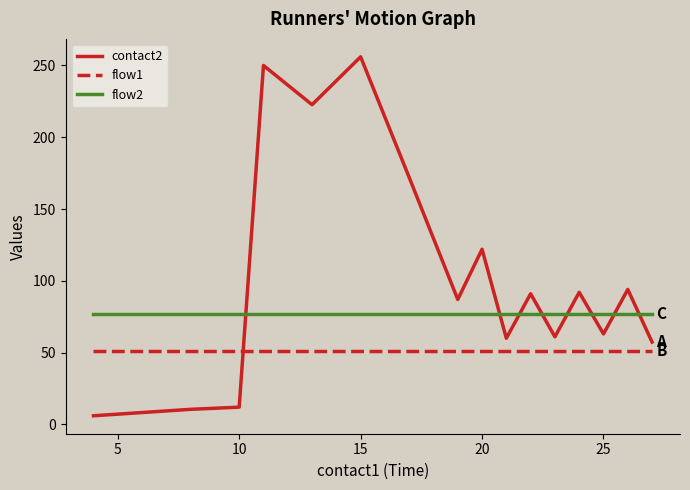

Rank the series by their average value, from highest to lowest.

contact2, flow2, flow1